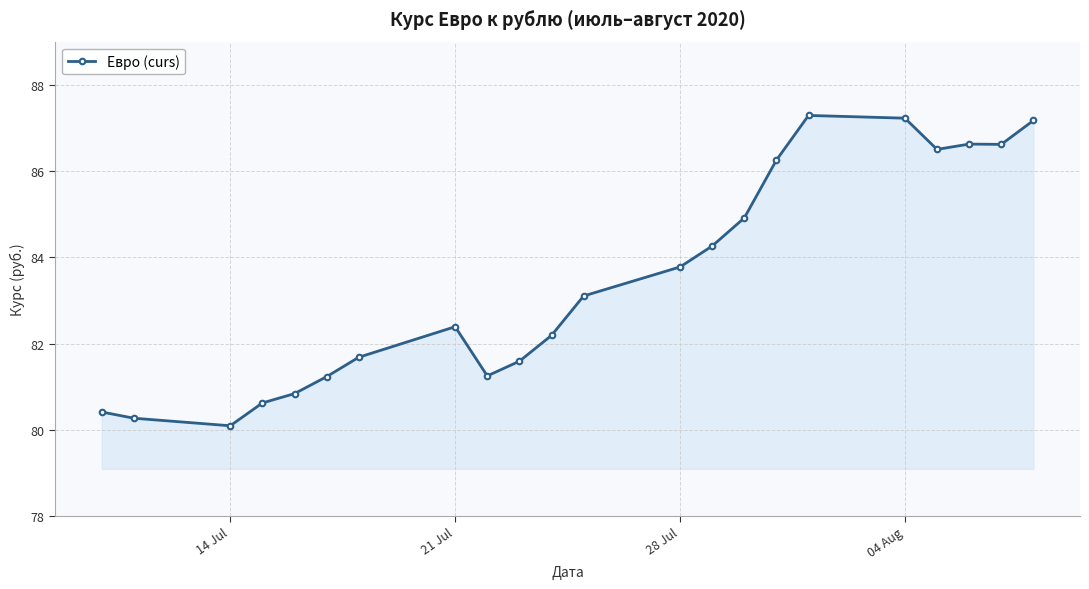

What is the value of the 13th point from the left?

83.8